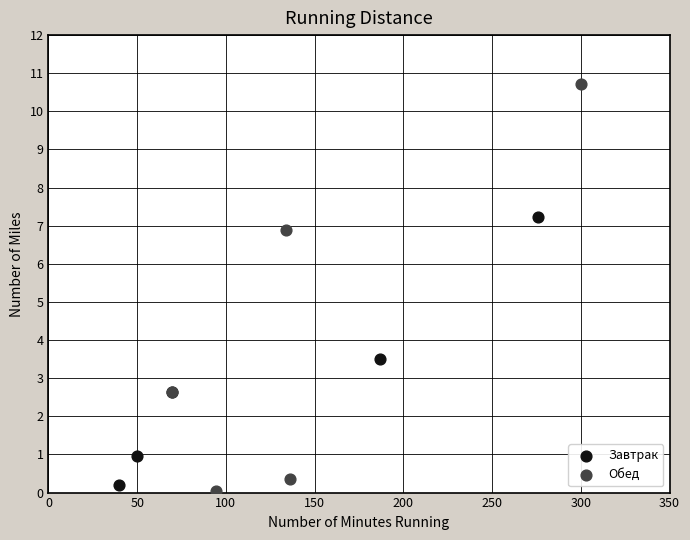

Which series reaches the minimum Y coordinate?

Обед